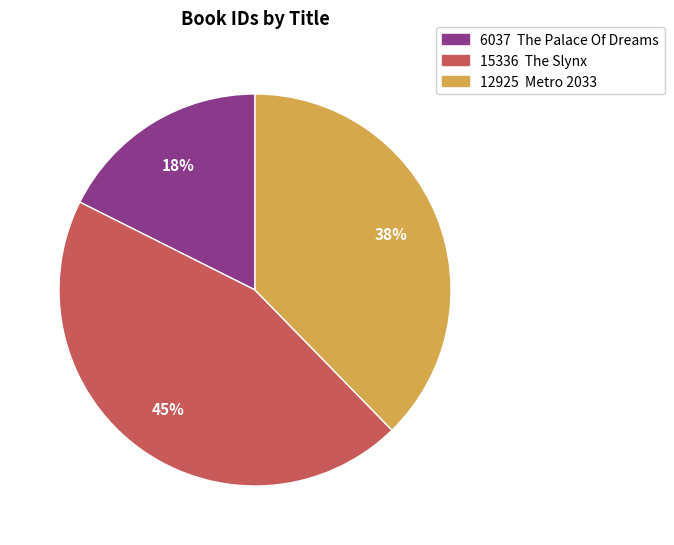

Is there any slice that represents more than half of the pie?

No